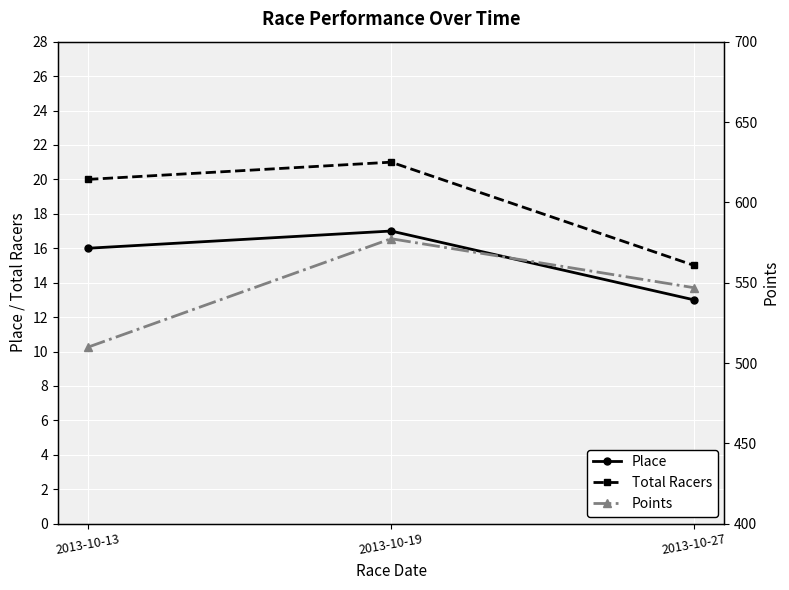

At which label does Points first exceed 546?

2013-10-19